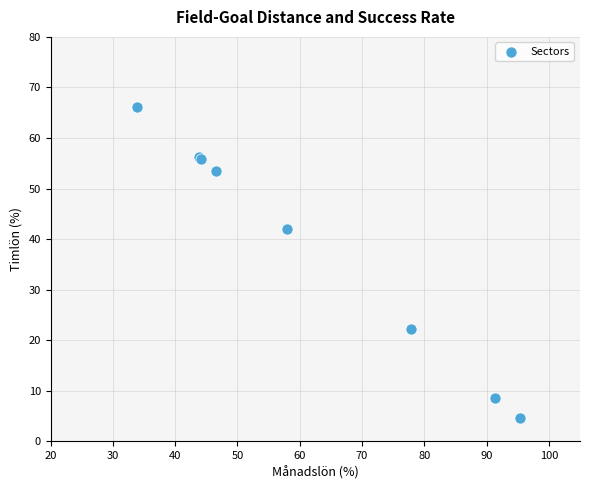

What Y value in the scatter plot is closest to 35?

42.0